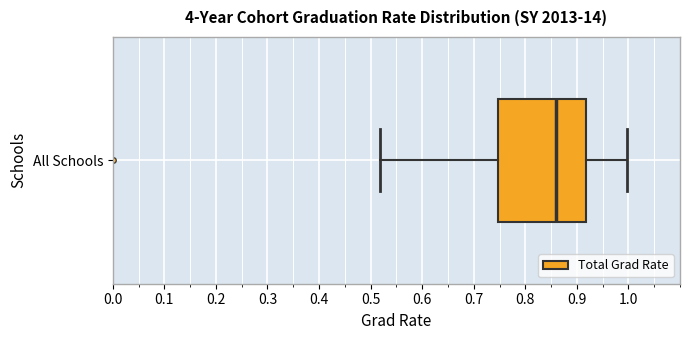

Transcribe this box plot: give where the median line is, the range the box spans, and where the two whiskers end, as read against the x-axis. The values are not printed on the chart, so give them approximately, as read against the axis.

median 0.86, box 0.75 to 0.92, whiskers 0.52 to 1.00